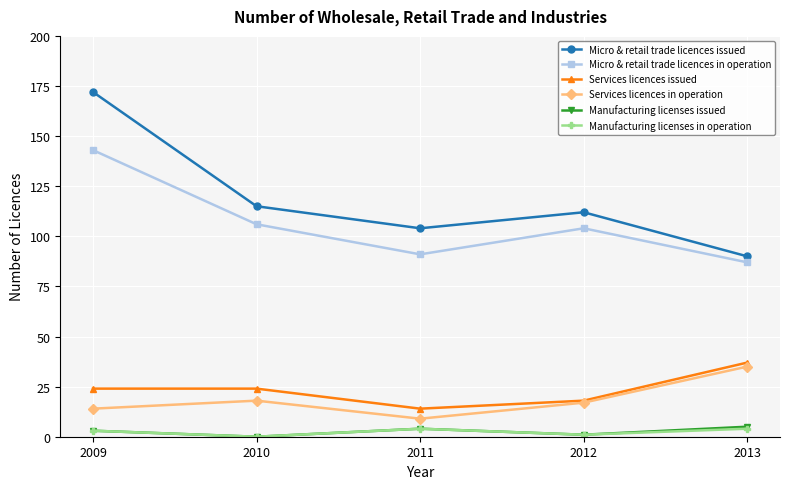

At which label does Micro & retail trade licences in operation first exceed 104?

2009